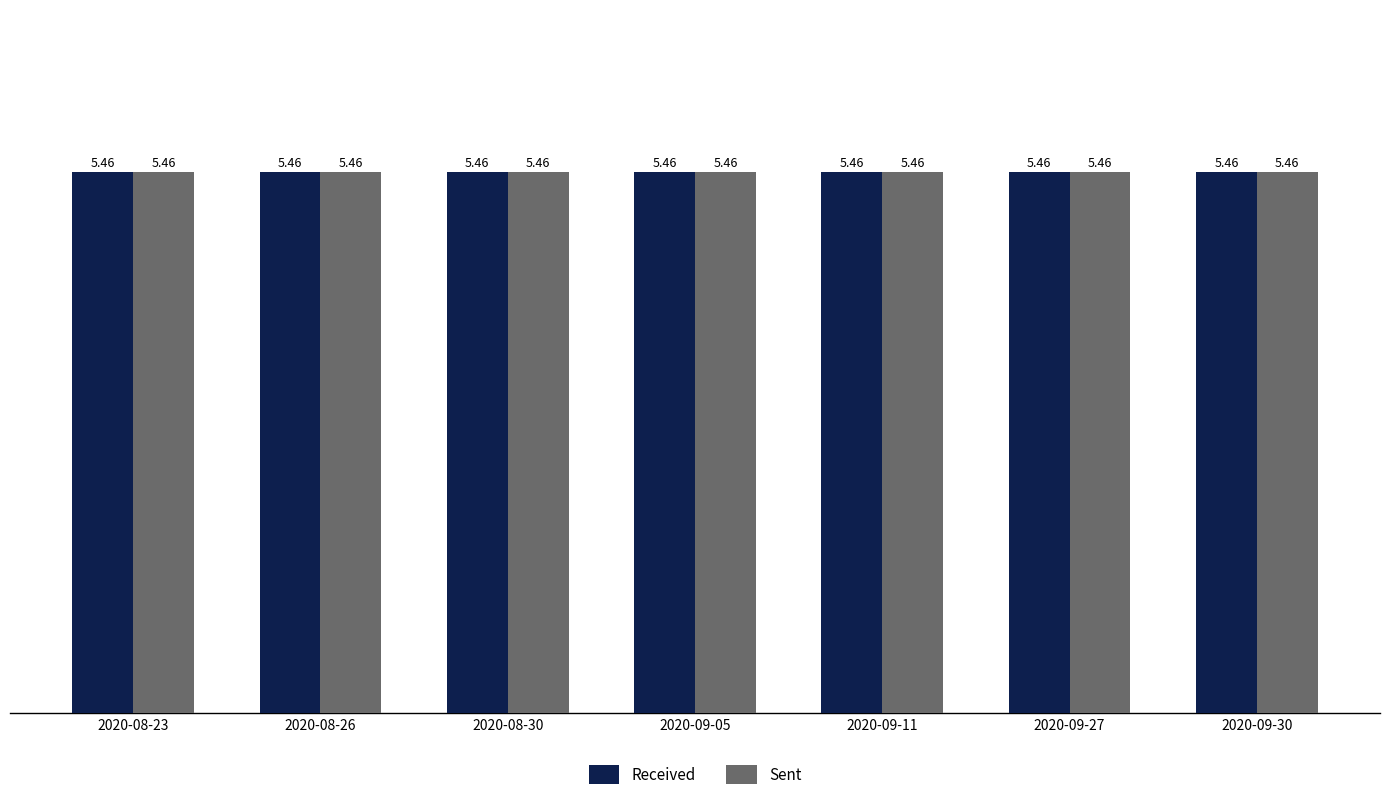

At which category is the sum across all series the highest?

2020-08-23